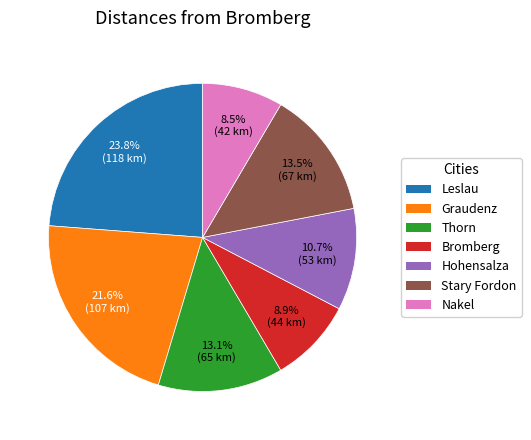

Between Stary Fordon and Hohensalza, which is larger?

Stary Fordon